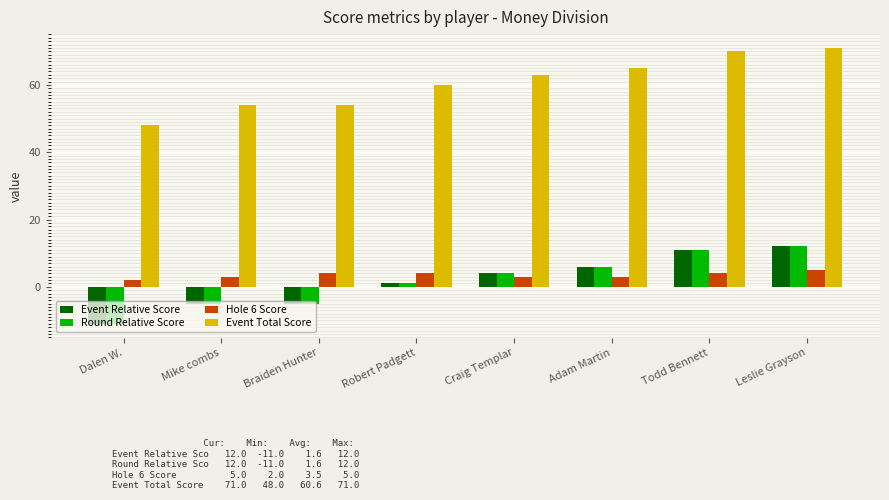

At which label does Round Relative Score reach its peak?

Leslie Grayson